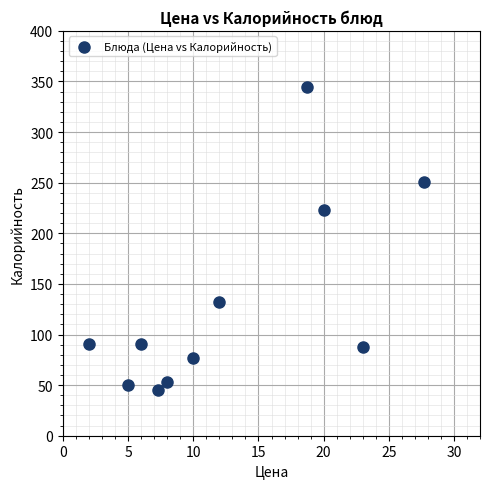

What Y value in the scatter plot is closest to 195?

223